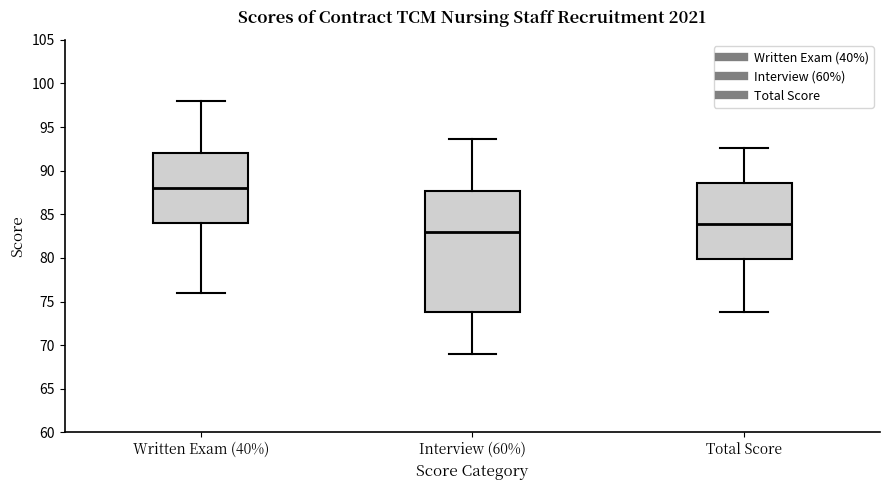

Which box's median line is the highest?

Written Exam (40%)